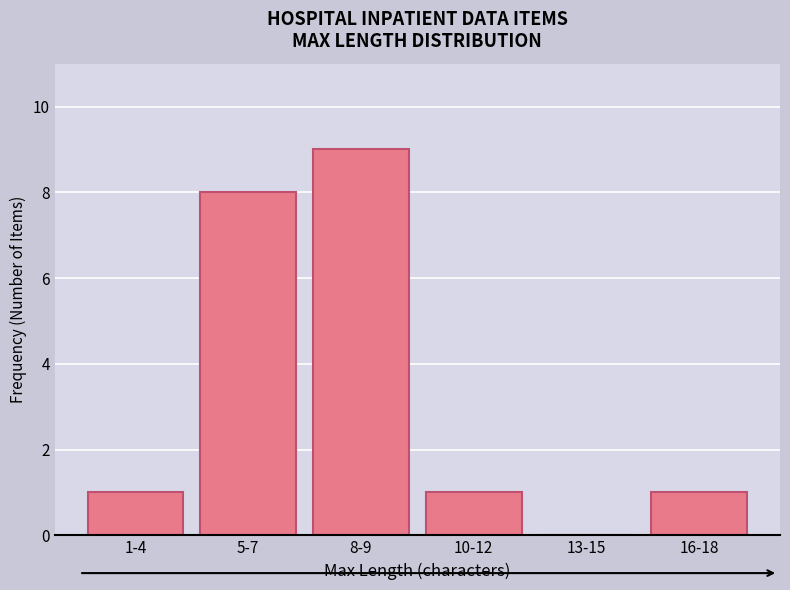

Reading right to left, extract all data points from this chart.

16-18=1	13-15=0	10-12=1	8-9=9	5-7=8	1-4=1